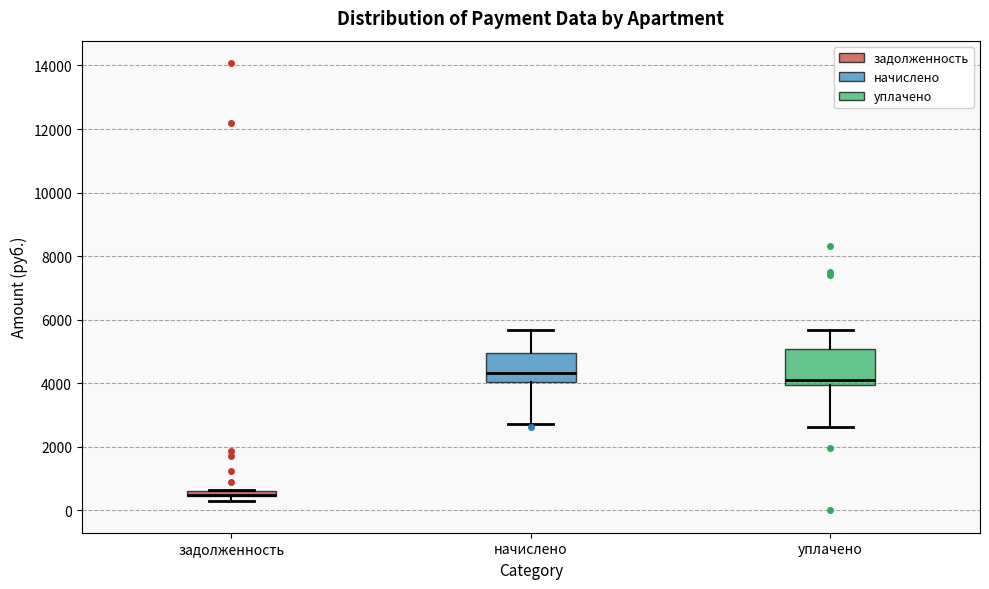

Where is the upper edge of the box for начислено on the y-axis? The values are not printed on the chart, so give them approximately, as read against the axis.

5000